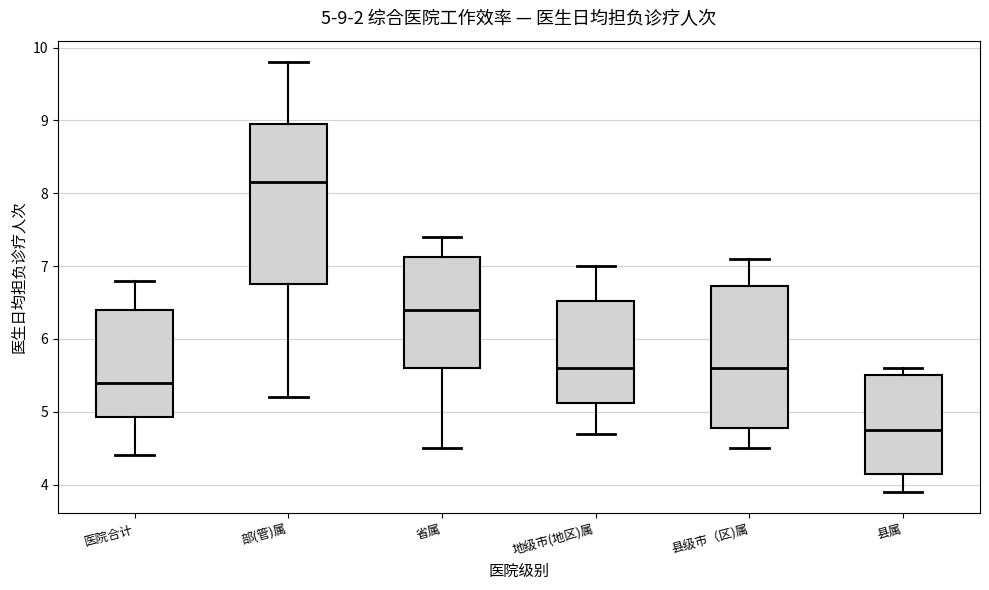

Which box's median line is the highest?

部(管)属